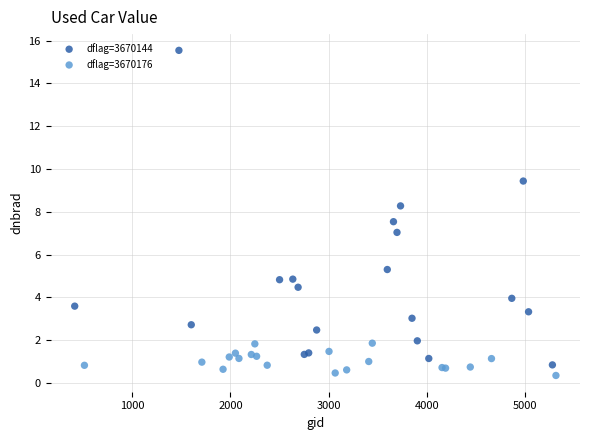

What are all the series names shown in the legend?

dflag=3670144, dflag=3670176